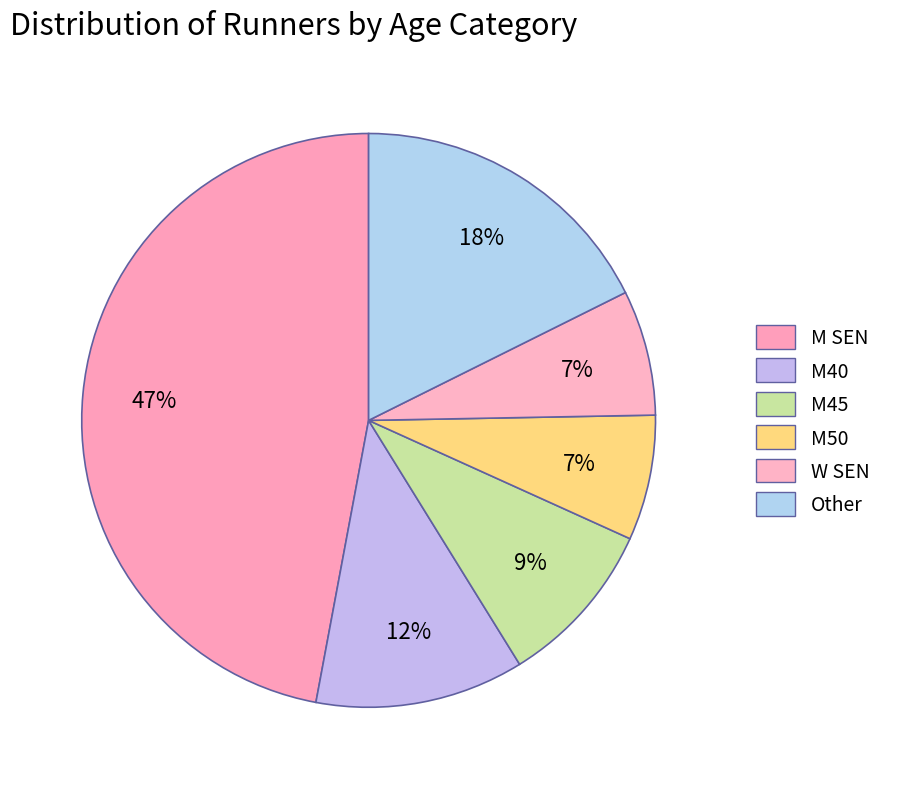

The W SEN slice represents 7% of the pie. True or false?

True